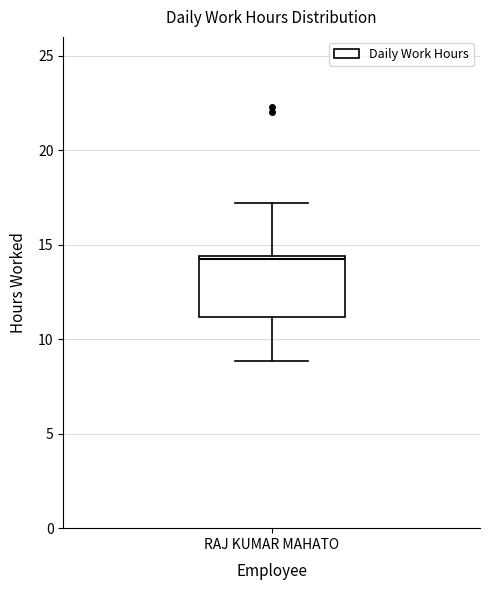

Read this box plot against the y-axis: the position of the median line, the range covered by the box, and the ends of both whiskers. The values are not printed on the chart, so give them approximately, as read against the axis.

median 14.0, box 11.0 to 14.5, whiskers 9.0 to 17.0